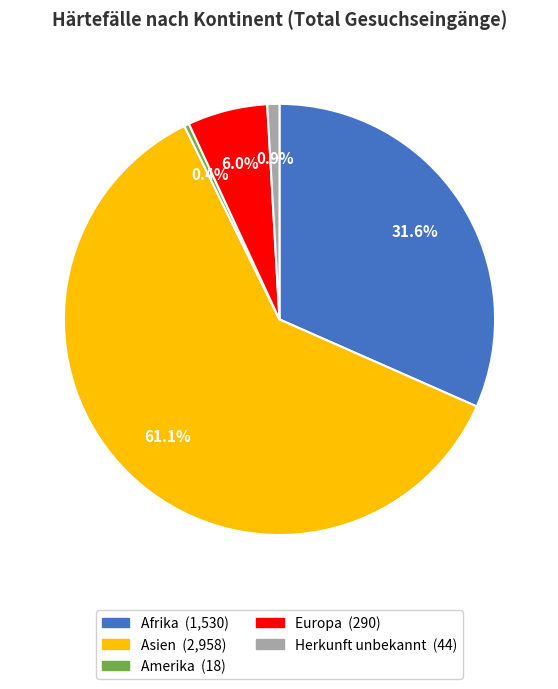

Is there any slice that represents more than half of the pie?

Yes